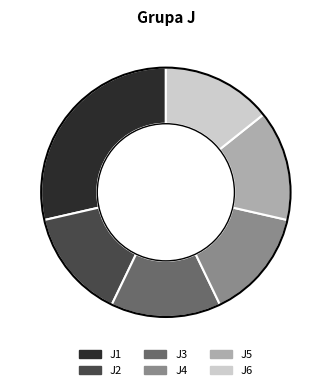

Is there a majority slice in this chart?

No